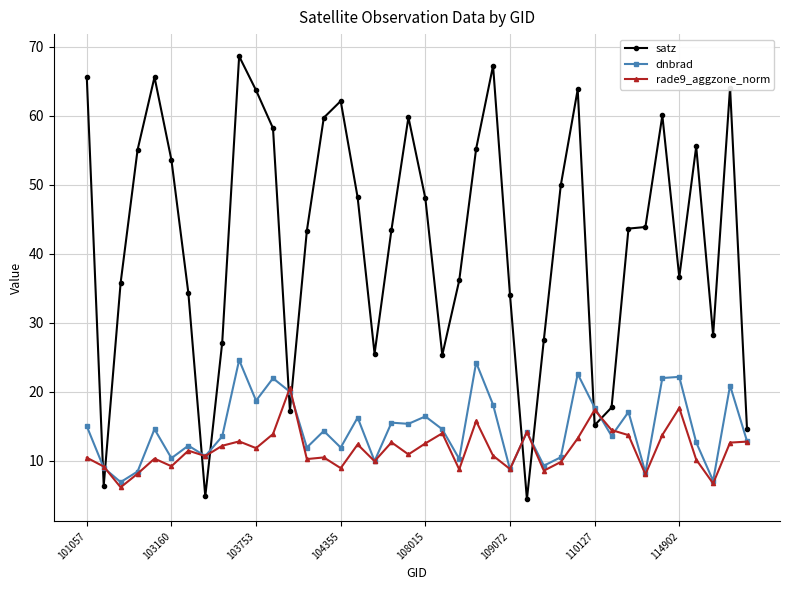

Which series has the largest total across all categories?

satz